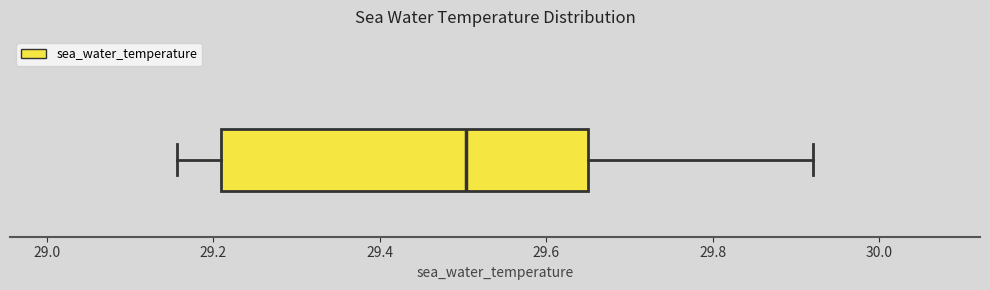

Transcribe this box plot: give where the median line is, the range the box spans, and where the two whiskers end, as read against the x-axis. The values are not printed on the chart, so give them approximately, as read against the axis.

median 29.50, box 29.20 to 29.66, whiskers 29.16 to 29.92